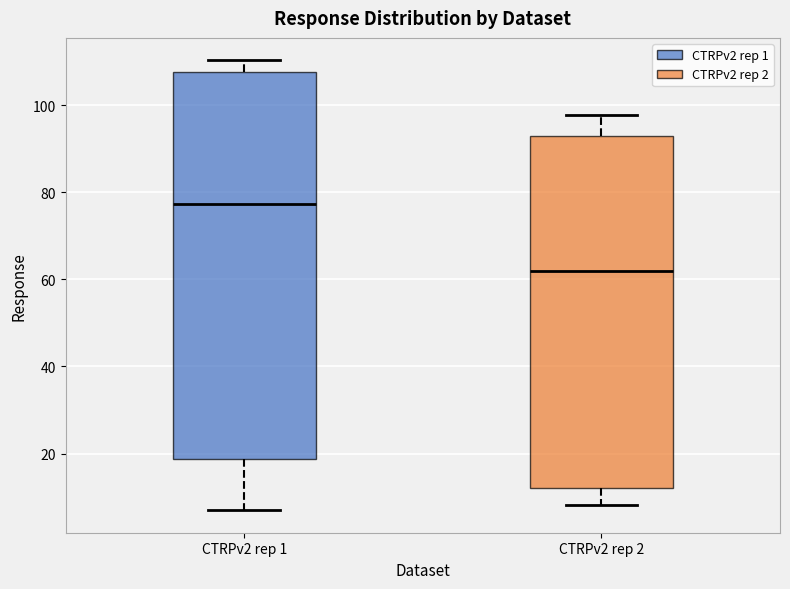

Reading left to right, transcribe this box plot: for each box, give where its median line is, the range the box spans, and where its two whiskers end, as read against the y-axis. The values are not printed on the chart, so give them approximately, as read against the axis.

CTRPv2 rep 1: median 78, box 18 to 108, whiskers 6 to 110
CTRPv2 rep 2: median 62, box 12 to 92, whiskers 8 to 98